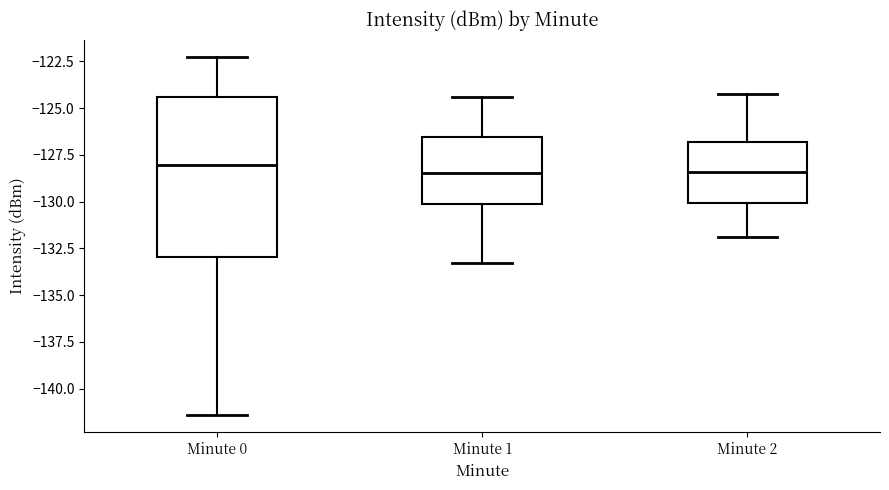

Where does the upper whisker of the box for Minute 0 end on the y-axis? The values are not printed on the chart, so give them approximately, as read against the axis.

-122.5